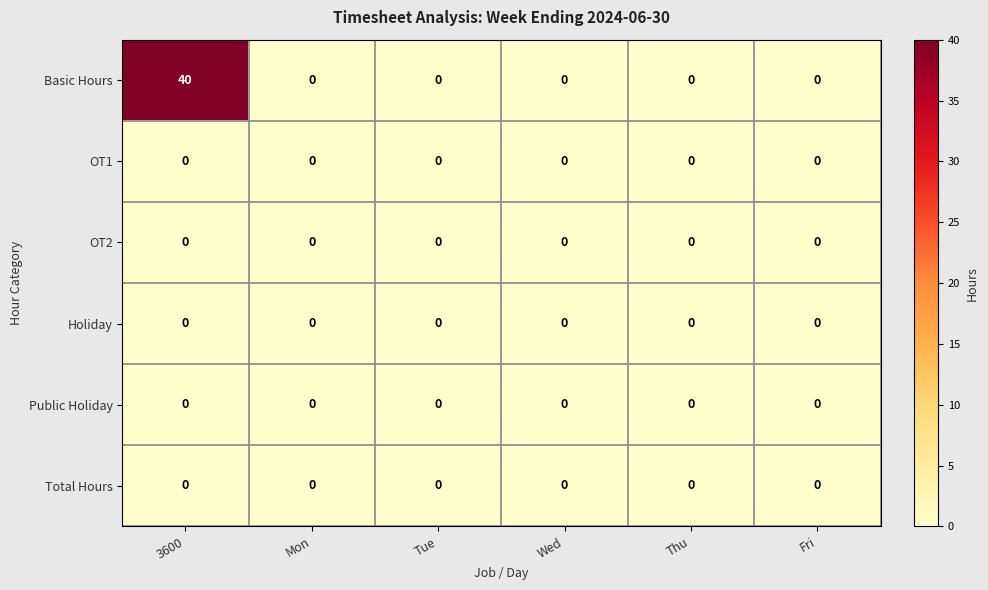

How many categories are shown in the chart?

6